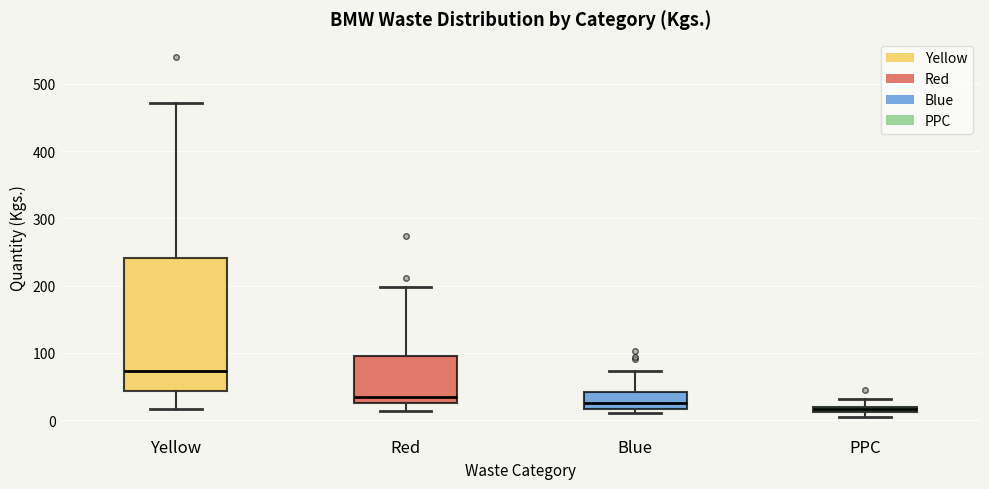

Comparing the boxes themselves (not the whiskers), which one is the tallest?

Yellow